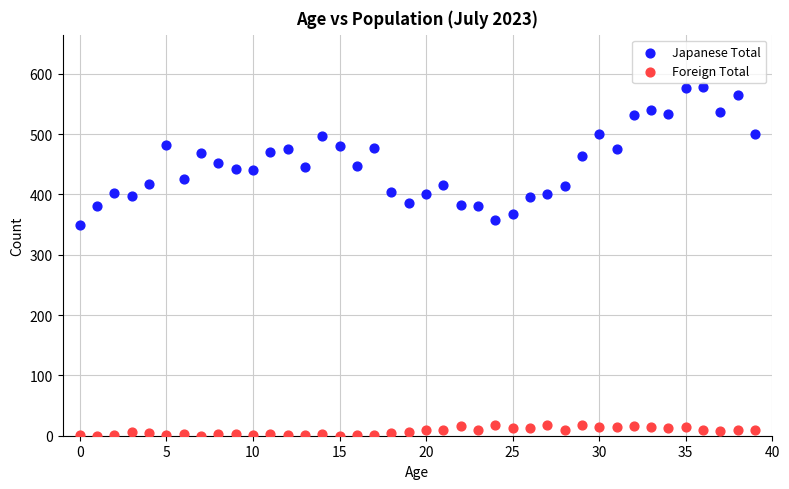

Which series has the widest spread of Y values?

Japanese Total